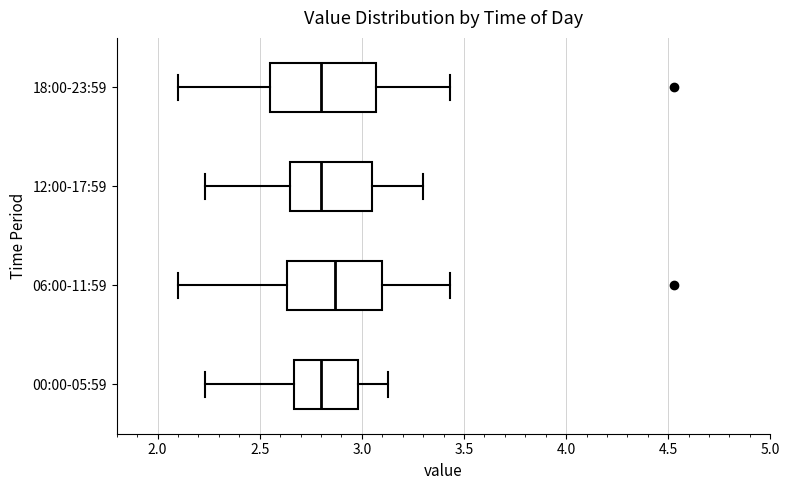

Reading bottom to top, transcribe this box plot: for each box, give where its median line is, the range the box spans, and where its two whiskers end, as read against the x-axis. The values are not printed on the chart, so give them approximately, as read against the axis.

00:00-05:59: median 2.80, box 2.65 to 3.00, whiskers 2.25 to 3.15
06:00-11:59: median 2.85, box 2.65 to 3.10, whiskers 2.10 to 3.45
12:00-17:59: median 2.80, box 2.65 to 3.05, whiskers 2.25 to 3.30
18:00-23:59: median 2.80, box 2.55 to 3.05, whiskers 2.10 to 3.45